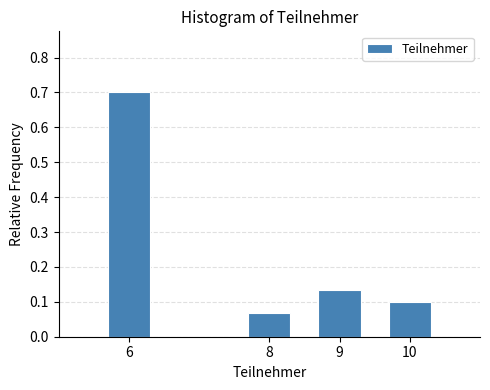

List the labels in order of value, largest first.

6, 9, 10, 8